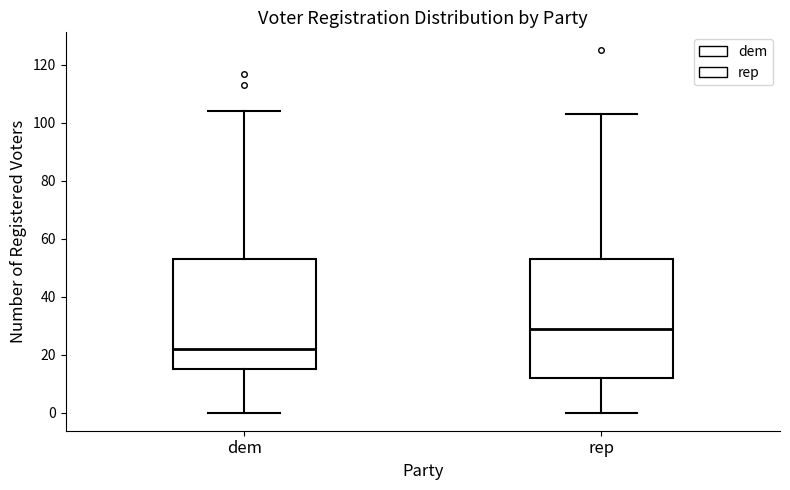

Which box has the highest median line?

rep